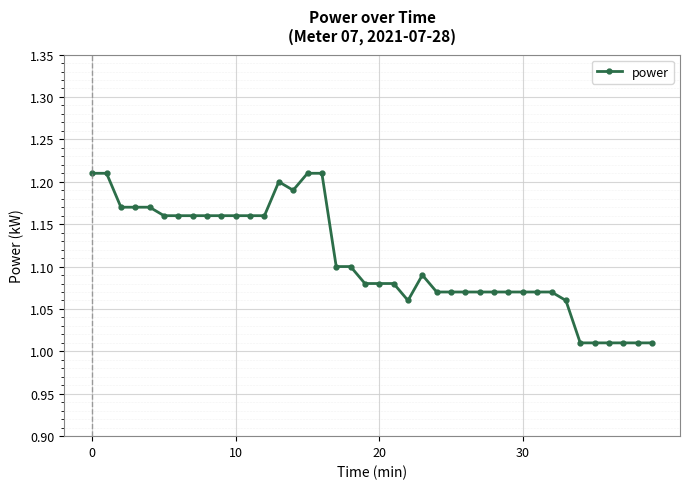

What is the sum of all values?

44.4